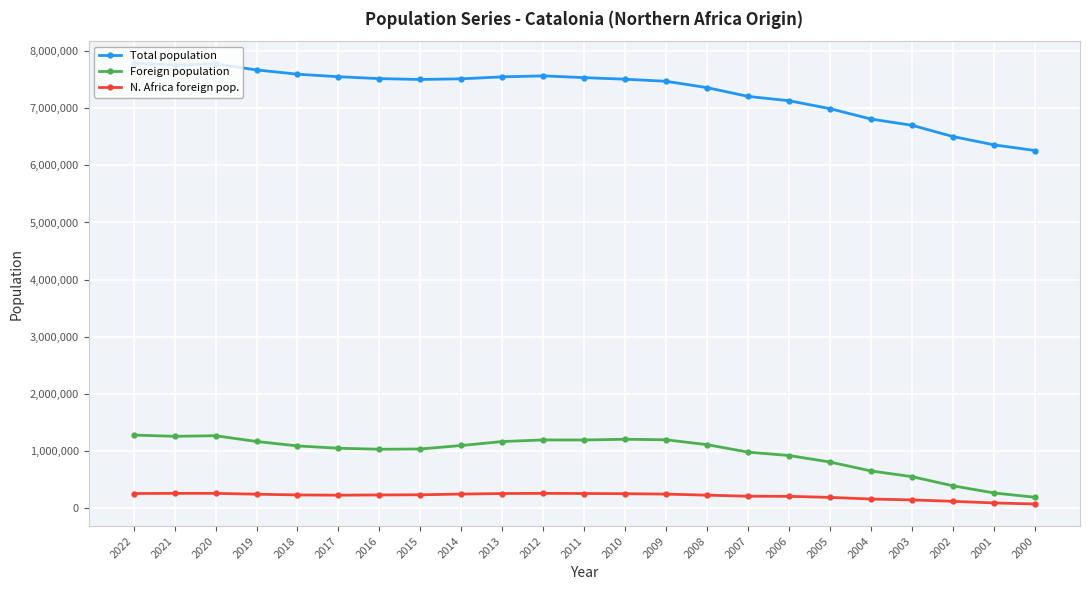

What is the value of the N. Africa foreign pop. point at the 18th from the left?

179731